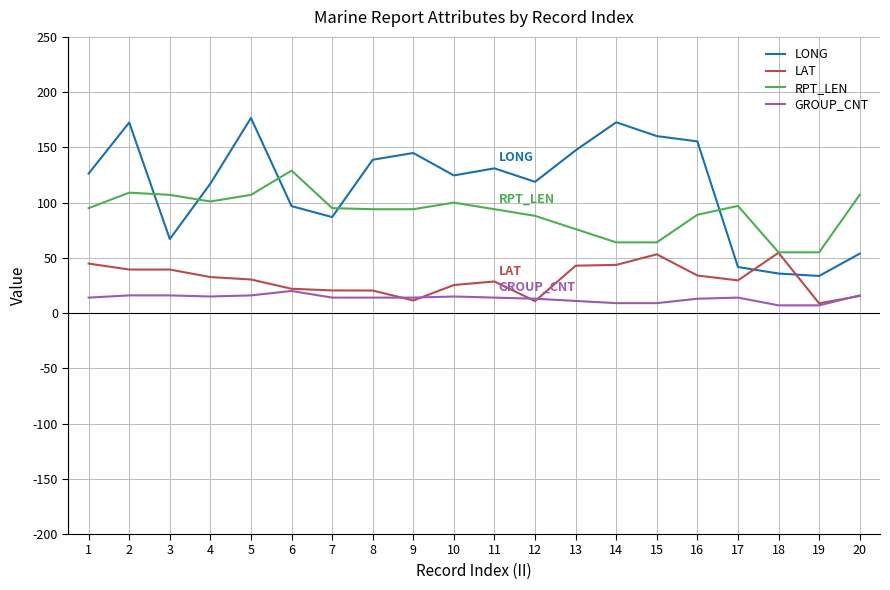

After their last crossing, which series has the higher values: GROUP_CNT or LAT?

GROUP_CNT